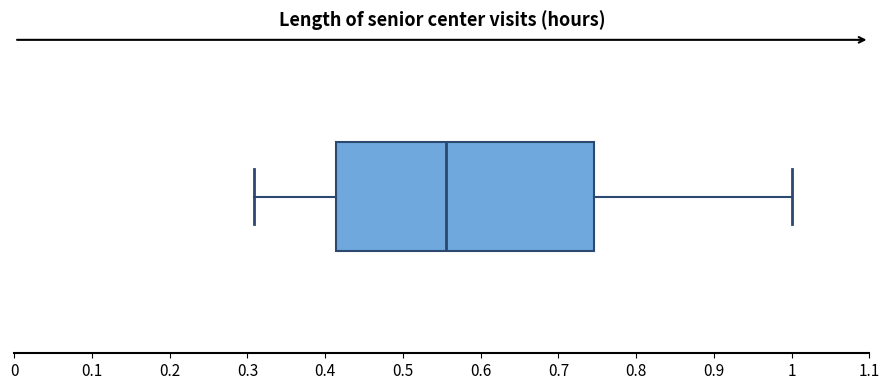

Read this box plot against the x-axis: the position of the median line, the range covered by the box, and the ends of both whiskers. The values are not printed on the chart, so give them approximately, as read against the axis.

median 0.56, box 0.41 to 0.75, whiskers 0.31 to 1.00